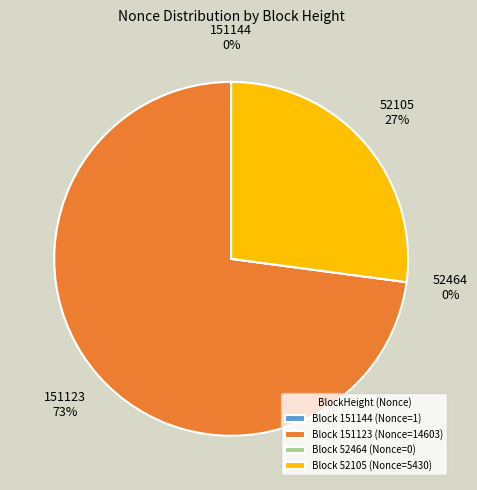

Is it true that 52464 is 0% of the pie?

True